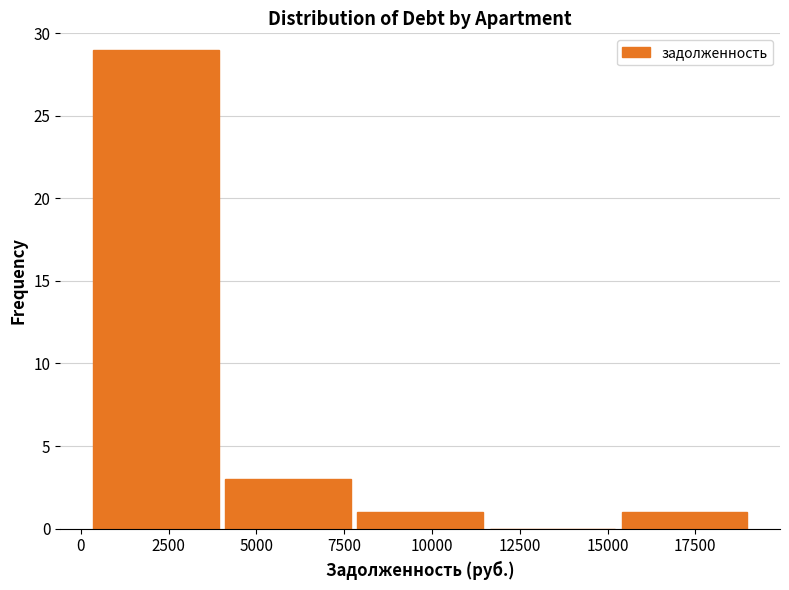

Over which range of the x-axis is the bar tallest?

500 to 4000